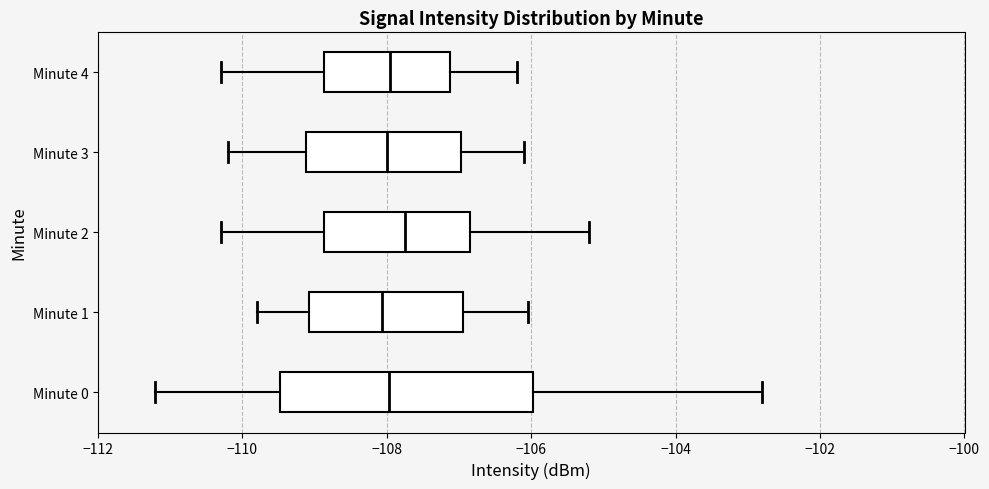

Comparing the boxes themselves (not the whiskers), which one is the widest?

Minute 0